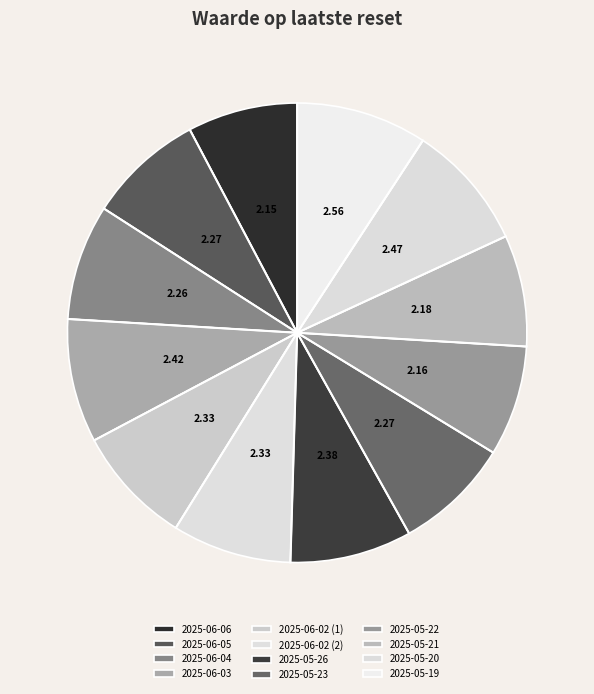

How many segments does this pie chart have?

12